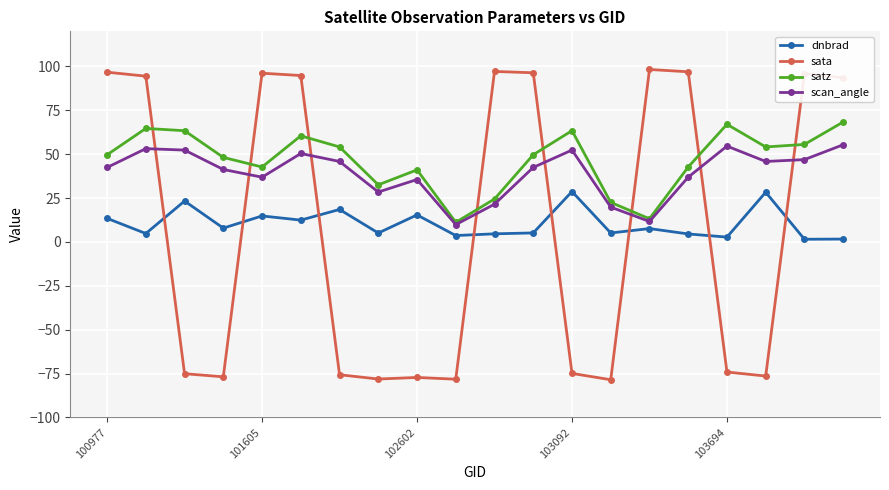

List the series in order of their peak value, lowest first.

dnbrad, scan_angle, satz, sata